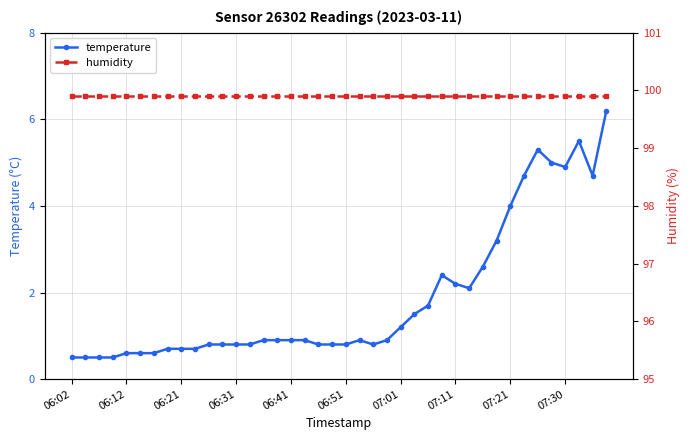

Which series has the widest spread of values?

temperature